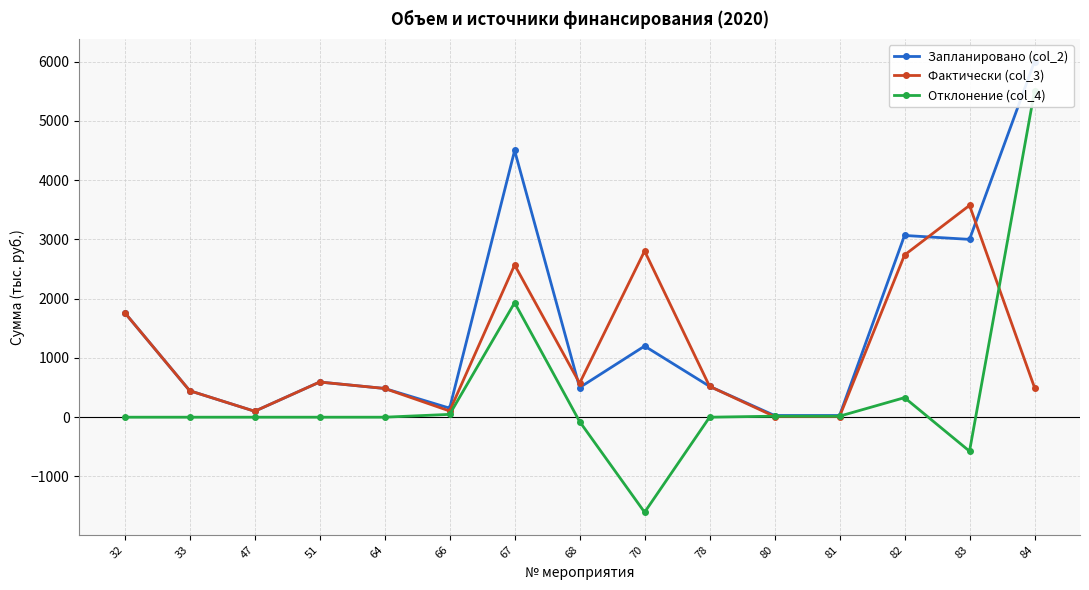

The value of Фактически (col_3) at 84 is 500.0. True or false?

True